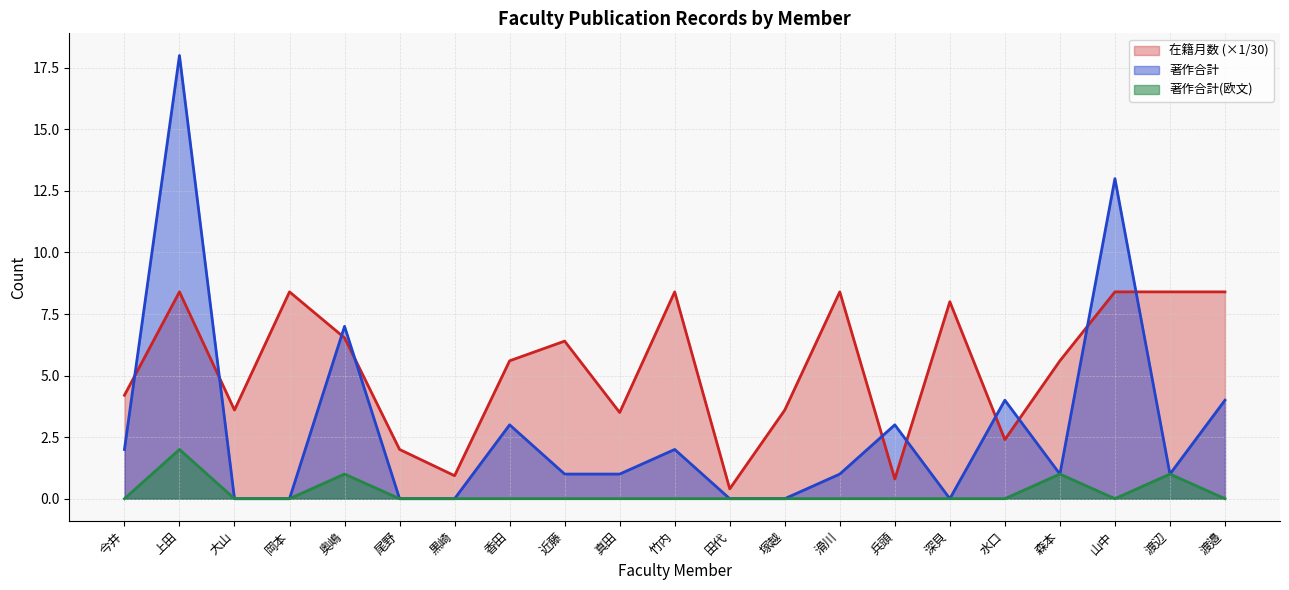

Which label corresponds to the largest value in the chart?

上田